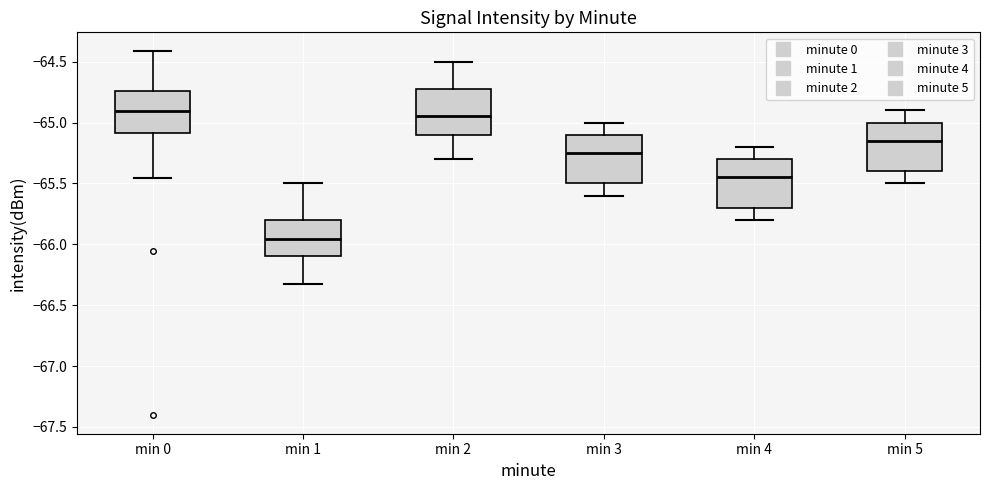

Where does the median line of the box for min 1 sit on the y-axis? The values are not printed on the chart, so give them approximately, as read against the axis.

-65.95